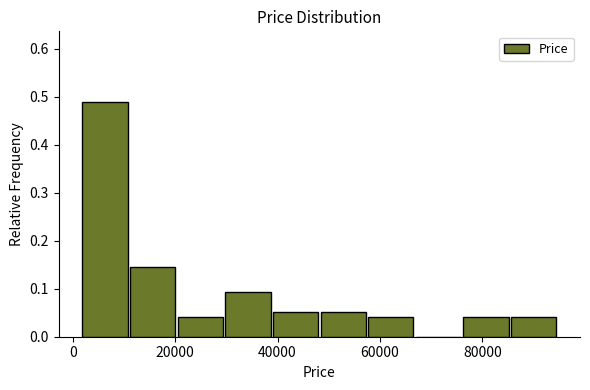

Reading left to right, transcribe this chart: for each bar, give the range it covers on the x-axis and its height. Neither the bar edges nor the heights are printed on the chart, so give them approximately, as read against the axes.

2000 to 12000: 0.49
12000 to 20000: 0.15
20000 to 30000: 0.04
30000 to 40000: 0.09
40000 to 48000: 0.05
48000 to 58000: 0.05
58000 to 66000: 0.04
66000 to 76000: 0
76000 to 86000: 0.04
86000 to 94000: 0.04